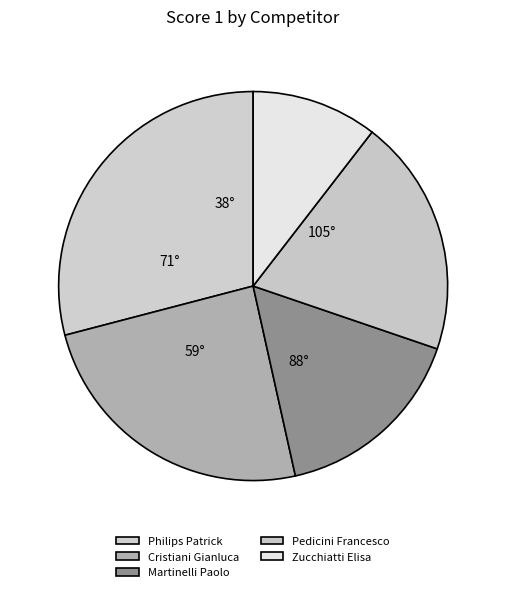

How many slices are in this pie chart?

5